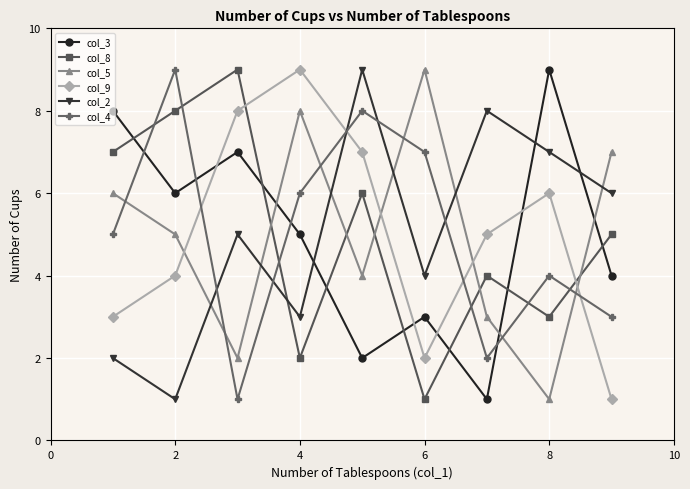

How many data points does each series have?

9